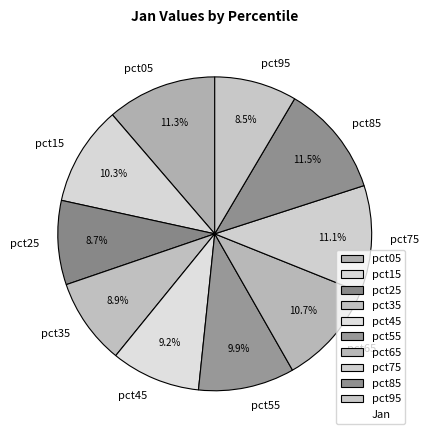

Between pct75 and pct15, which is larger?

pct75